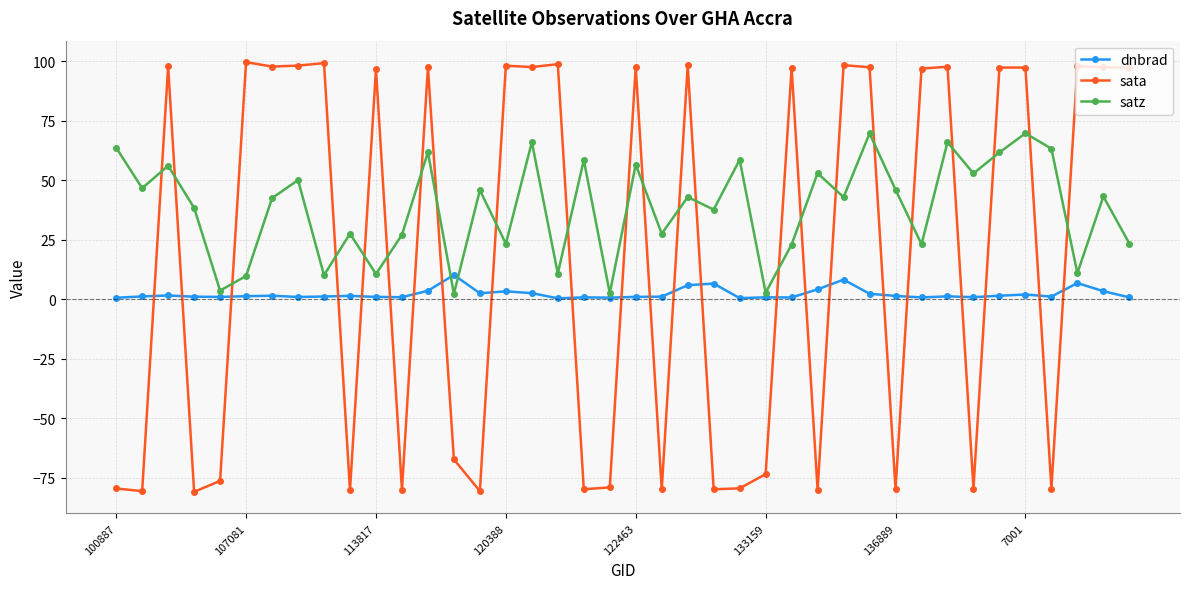

Which series has the widest spread of values?

sata